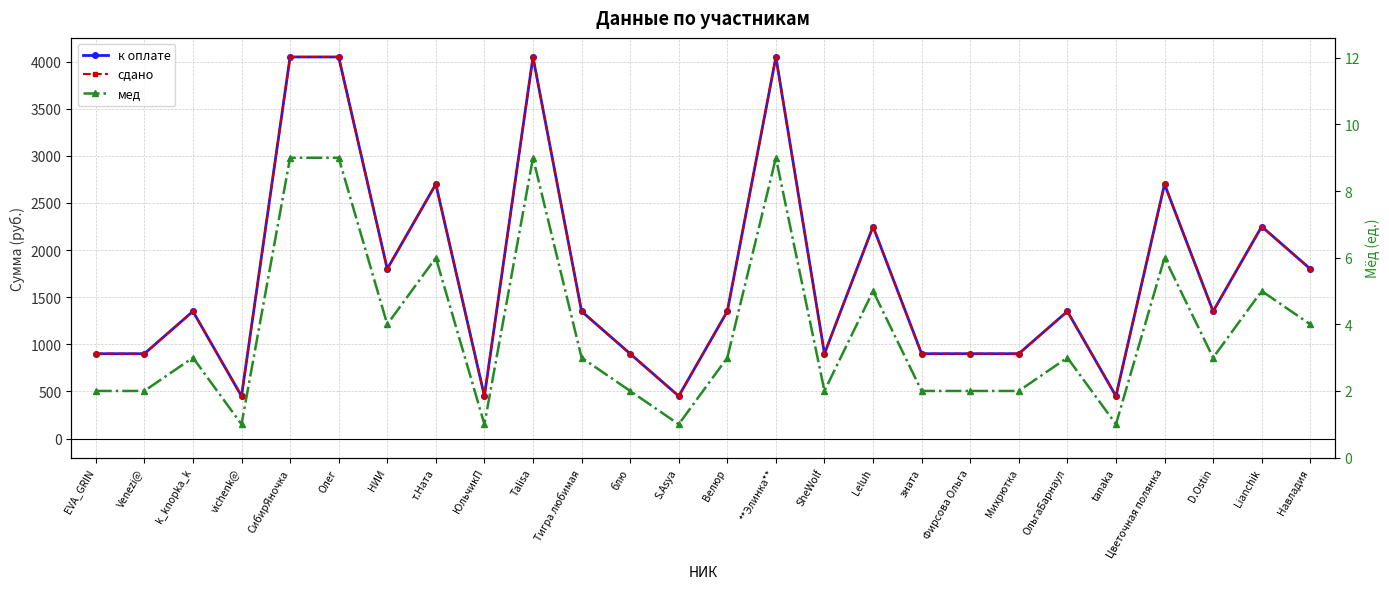

What is the difference between the к оплате values at SheWolf and Цветочная полянка?

1800